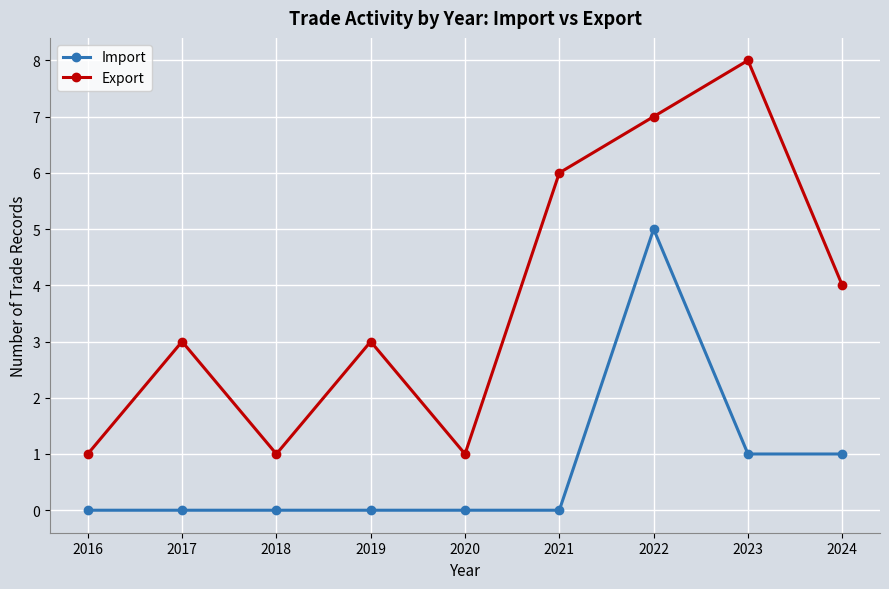

What is the sum of the Export values at 2024 and 2016?

5